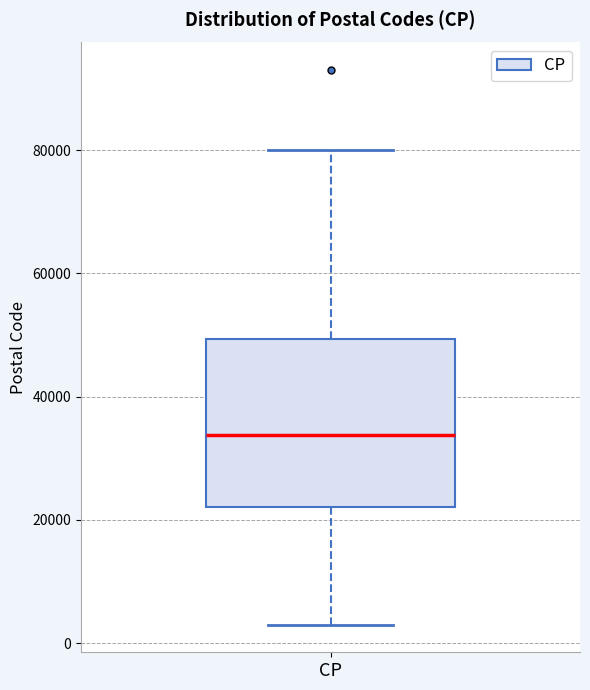

Where does the upper whisker of the box for CP end on the y-axis? The values are not printed on the chart, so give them approximately, as read against the axis.

80000